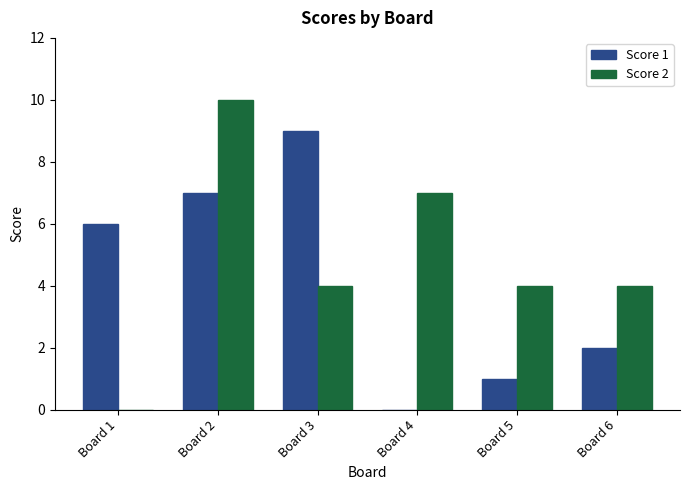

Which category has the highest value in the Score 2 series?

Board 2